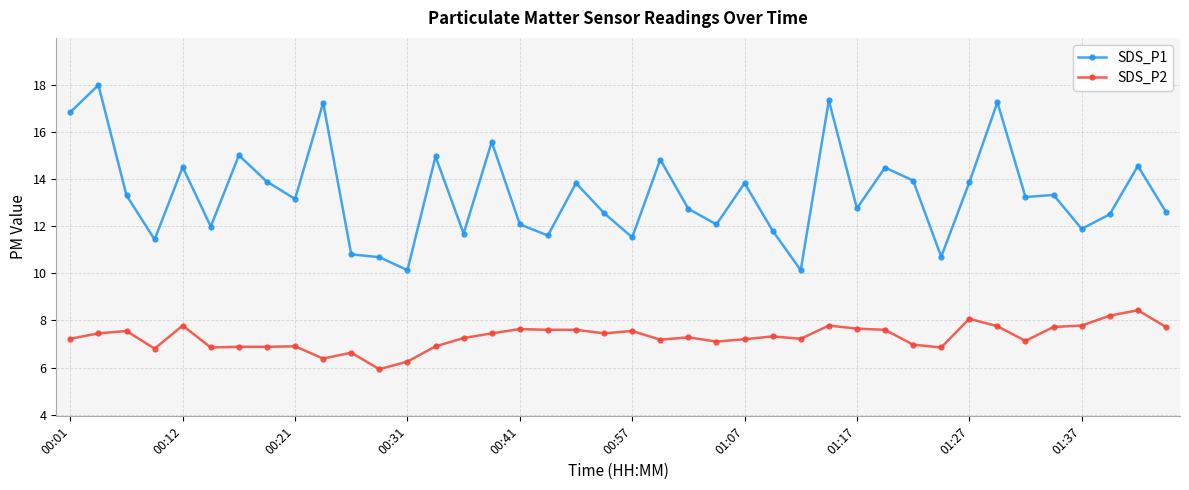

List the series in order of their overall mean, highest first.

SDS_P1, SDS_P2